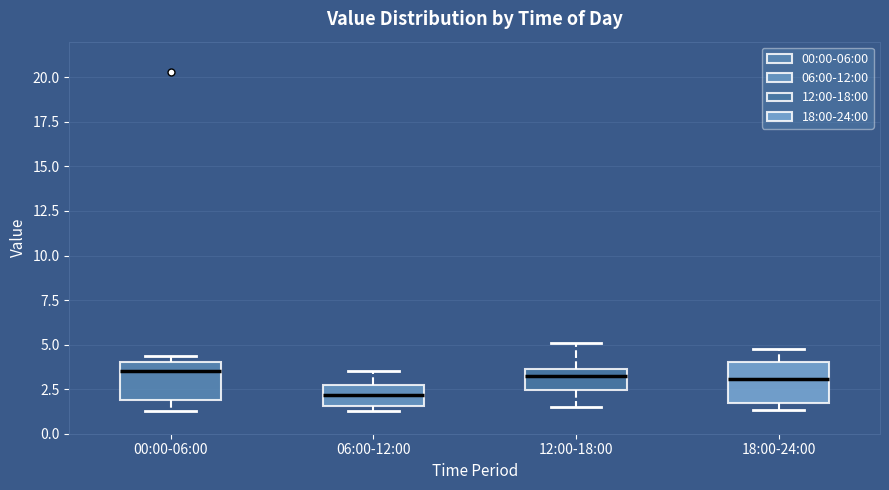

Which box's median line is the lowest?

06:00-12:00